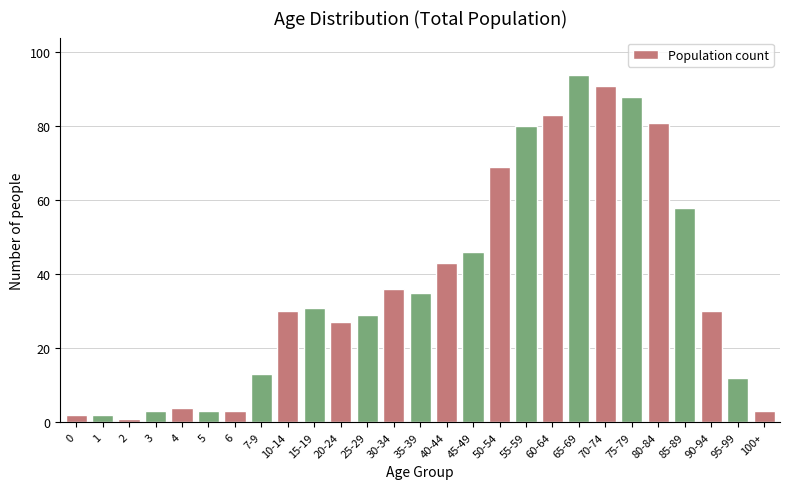

Reading left to right, what are all the values shown in this chart?

2	2	1	3	4	3	3	13	30	31	27	29	36	35	43	46	69	80	83	94	91	88	81	58	30	12	3